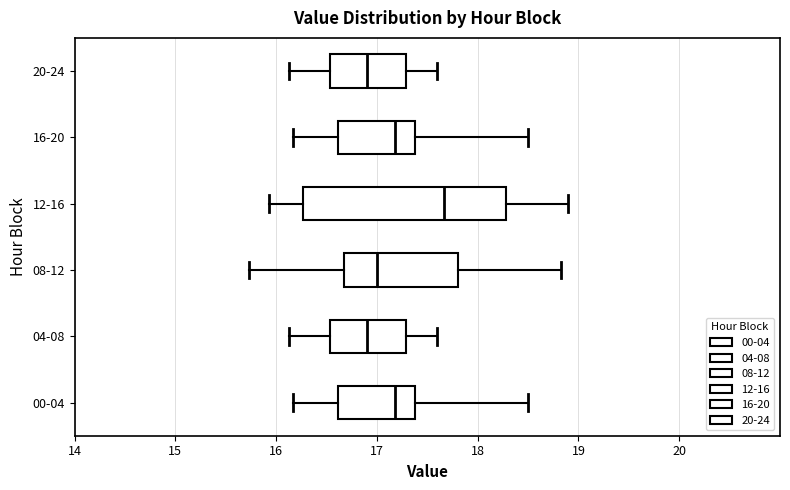

Reading bottom to top, transcribe this box plot: for each box, give where its median line is, the range the box spans, and where its two whiskers end, as read against the x-axis. The values are not printed on the chart, so give them approximately, as read against the axis.

00-04: median 17.2, box 16.6 to 17.4, whiskers 16.2 to 18.5
04-08: median 16.9, box 16.5 to 17.3, whiskers 16.1 to 17.6
08-12: median 17.0, box 16.7 to 17.8, whiskers 15.7 to 18.8
12-16: median 17.7, box 16.3 to 18.3, whiskers 15.9 to 18.9
16-20: median 17.2, box 16.6 to 17.4, whiskers 16.2 to 18.5
20-24: median 16.9, box 16.5 to 17.3, whiskers 16.1 to 17.6